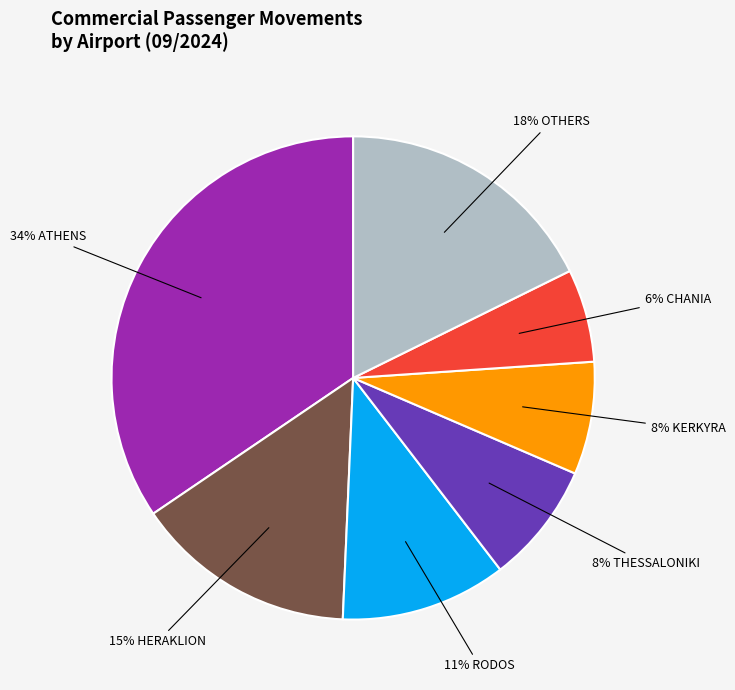

To the nearest percent, what is the average slice percentage?

14%